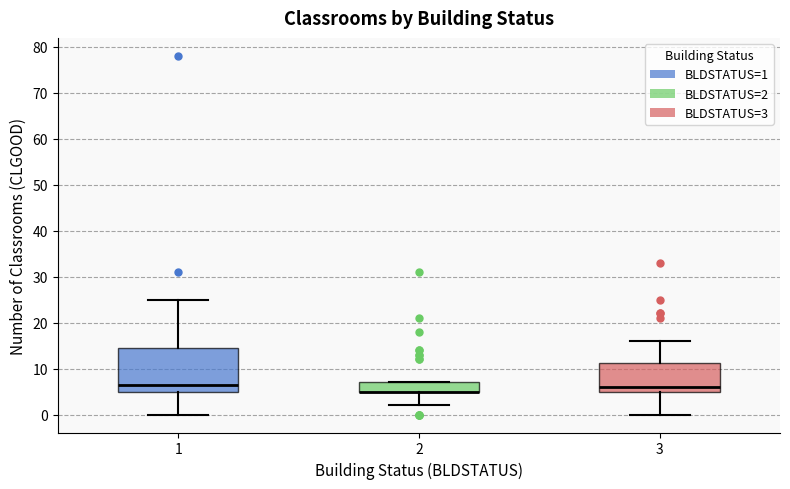

Reading left to right, read every box against the y-axis: the position of its median line, the range the box covers, and the ends of its whiskers. The values are not printed on the chart, so give them approximately, as read against the axis.

1: median 7, box 5 to 15, whiskers 0 to 25
2: median 5 (drawn on the box's lower edge), box 5 to 7, whiskers 2 to 7
3: median 6, box 5 to 11, whiskers 0 to 16